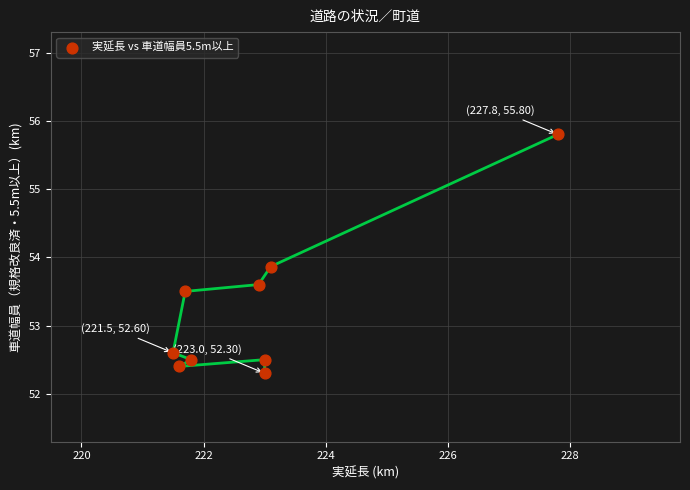

What is the range of Y values (max minus min)?

3.5